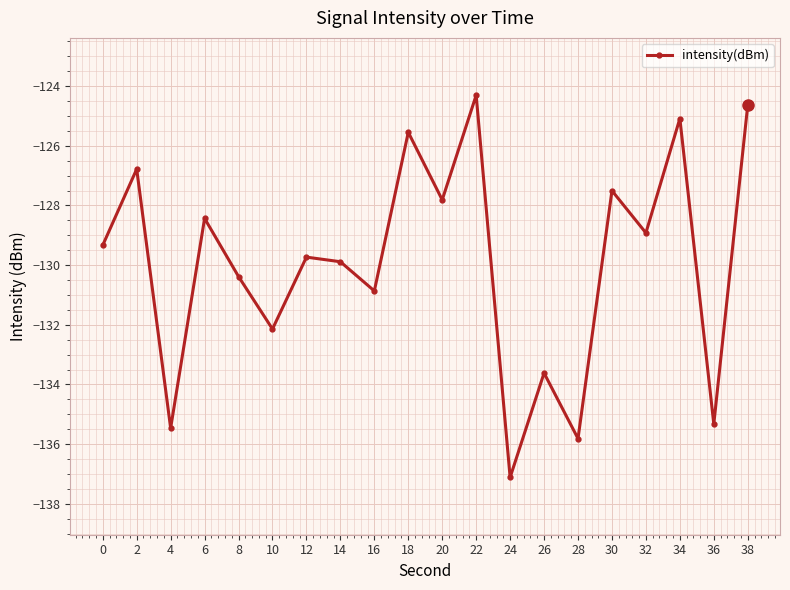

Reading left to right, what are all the values shown in this chart?

-129.3	-126.8	-135.5	-128.4	-130.4	-132.1	-129.7	-129.9	-130.9	-125.5	-127.8	-124.3	-137.1	-133.6	-135.8	-127.5	-128.9	-125.1	-135.3	-124.6